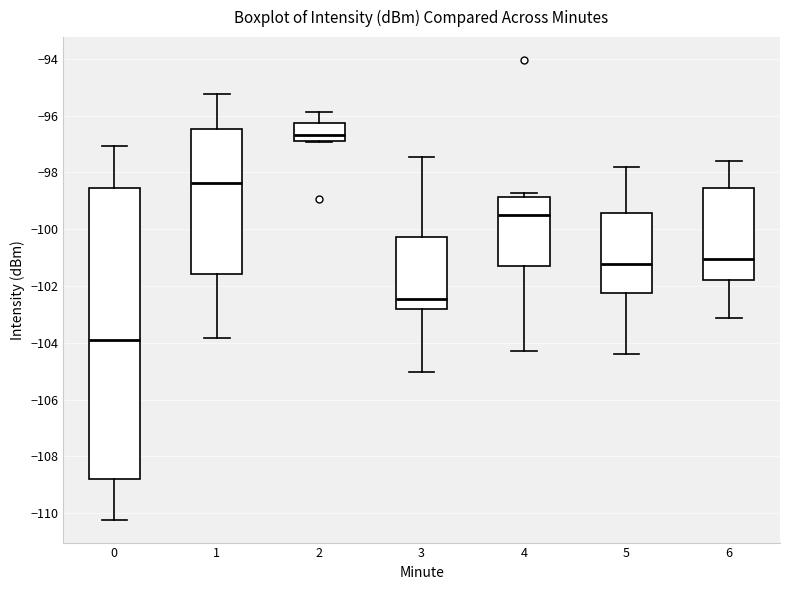

Where is the upper edge of the box at x = 3 on the y-axis? The values are not printed on the chart, so give them approximately, as read against the axis.

-100.2